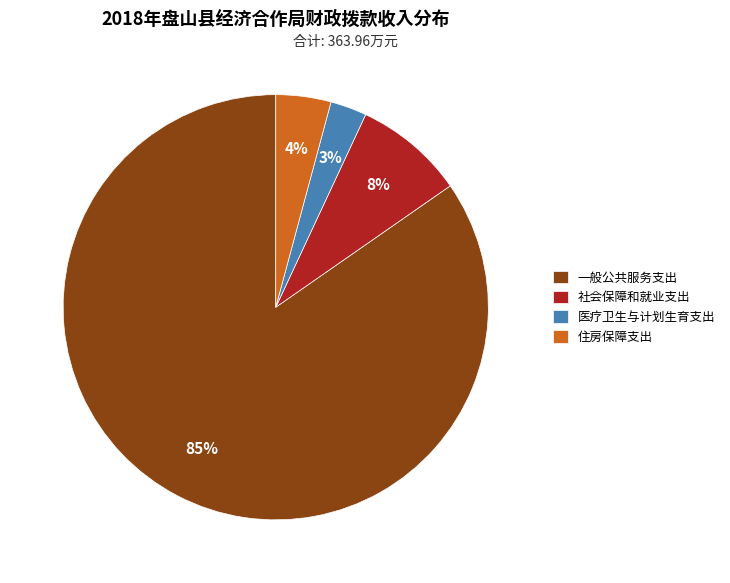

Which has a higher value, 医疗卫生与计划生育支出 or 住房保障支出?

住房保障支出